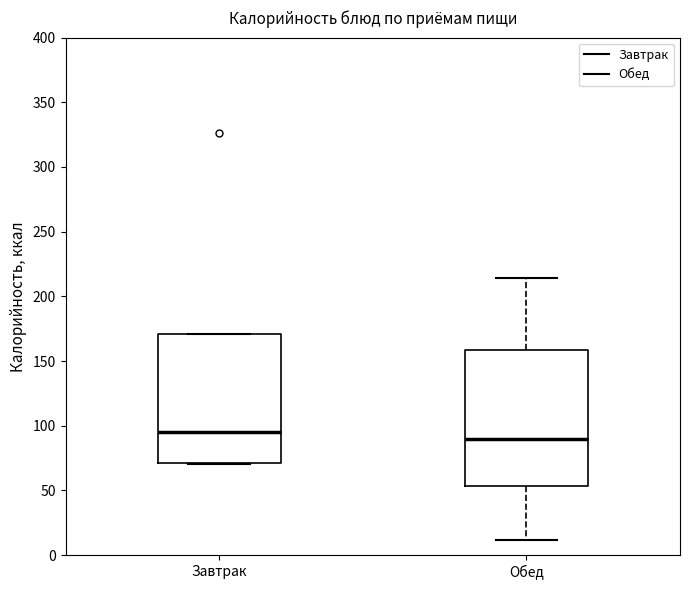

Comparing the boxes themselves (not the whiskers), which one is the tallest?

Обед